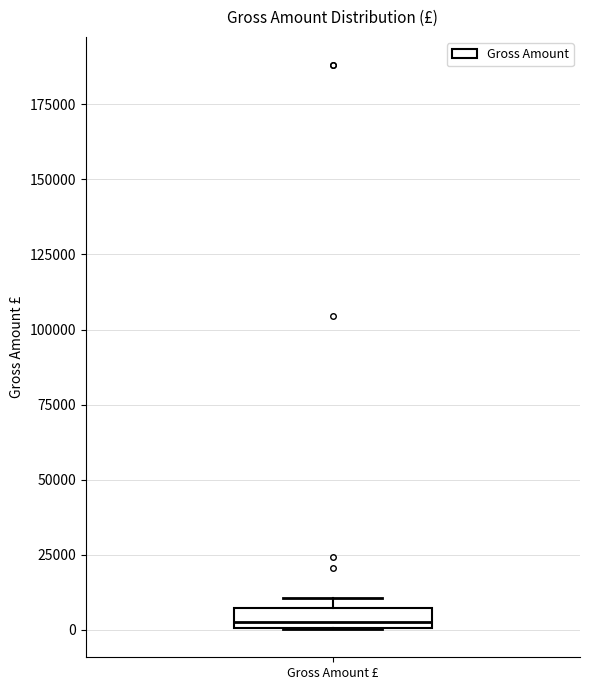

Where is the upper edge of the box for Gross Amount £ on the y-axis? The values are not printed on the chart, so give them approximately, as read against the axis.

5000